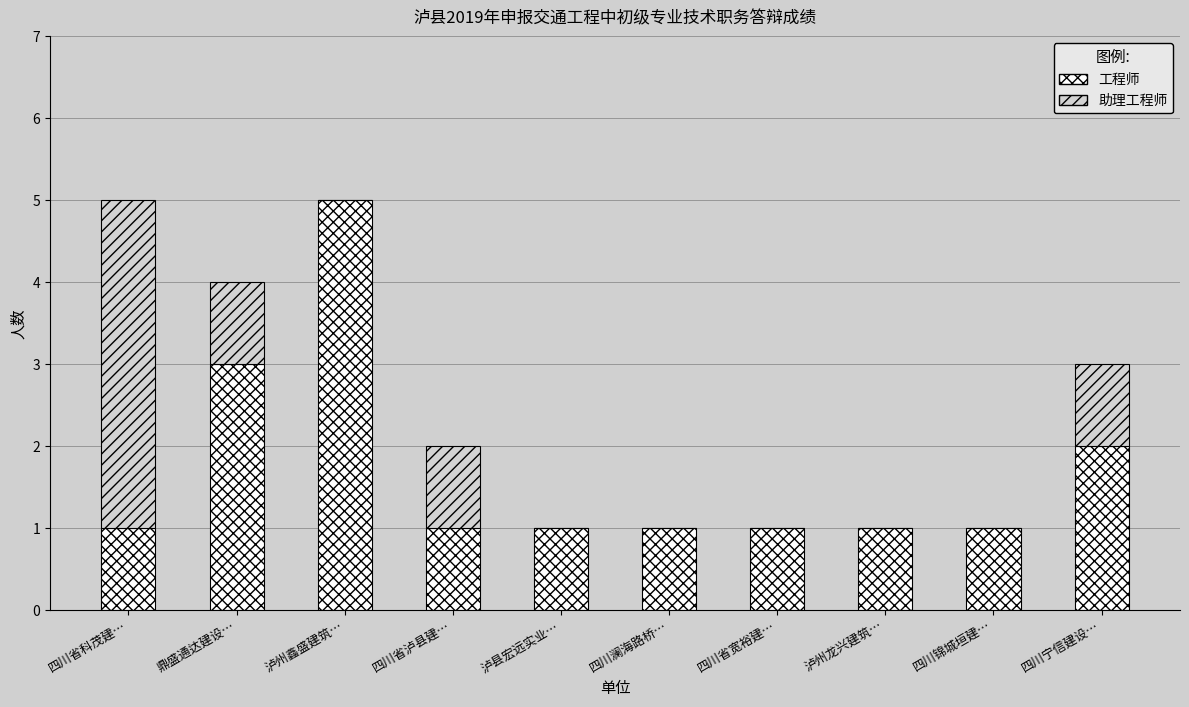

The value of 工程师 at 泸州鑫盛建筑… is 5. True or false?

True